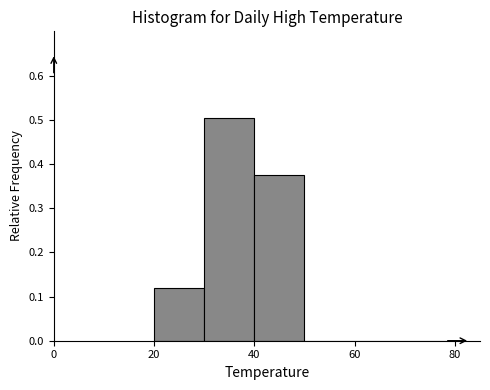

Reading left to right, transcribe this chart: for each bar, give the range it covers on the x-axis and its height. The values are not printed on the chart, so give them approximately, as read against the axis.

20 to 30: 0.12
30 to 40: 0.51
40 to 50: 0.38
50 to 60: 0
60 to 70: 0
70 to 80: 0